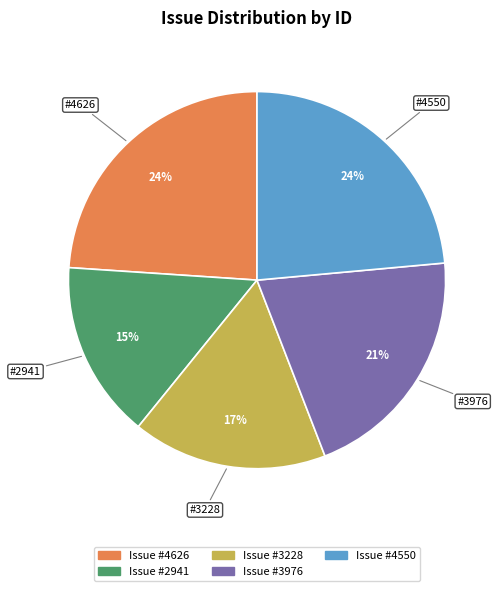

Is there a majority slice in this chart?

No